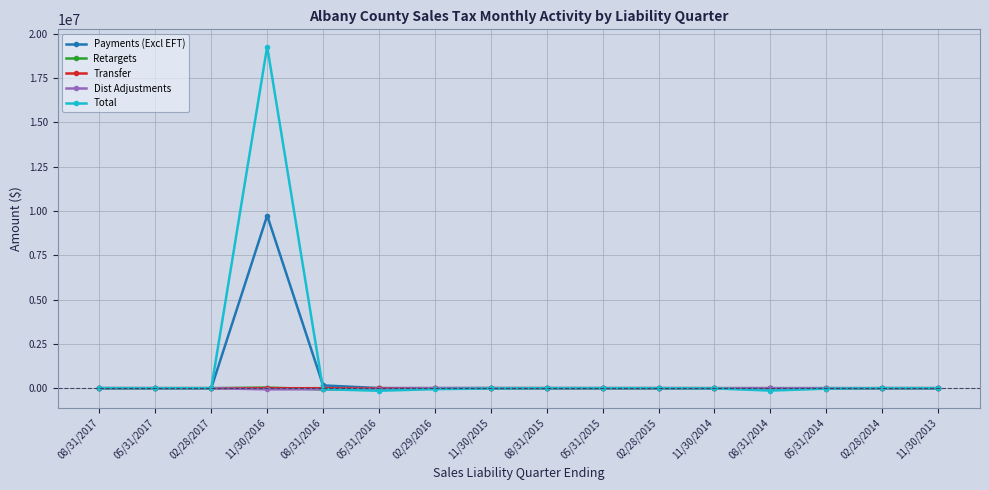

At which category is the sum across all series the highest?

11/30/2016